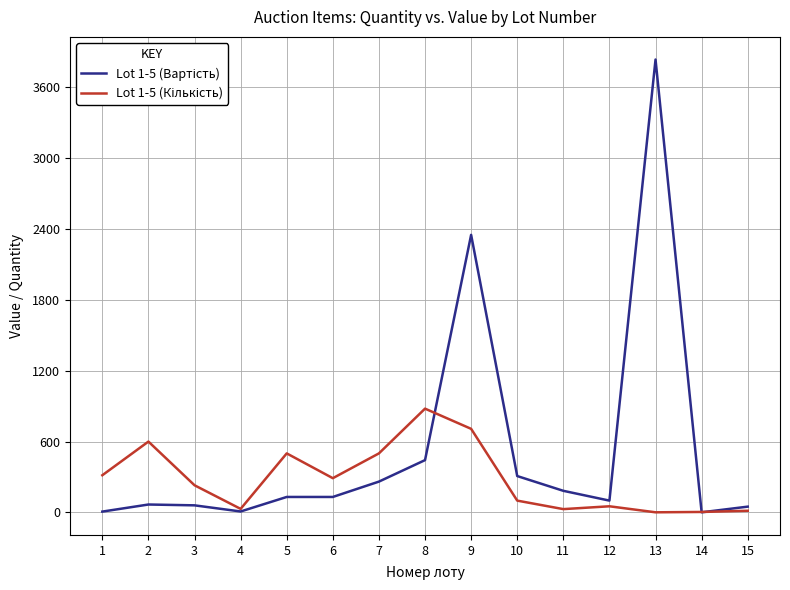

At which category is the sum across all series the highest?

13